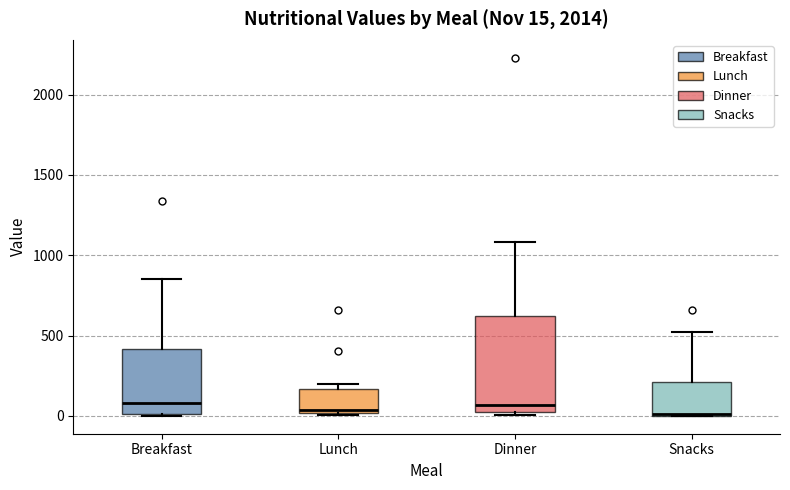

Which box is the tallest, from its lower edge to its upper edge?

Dinner